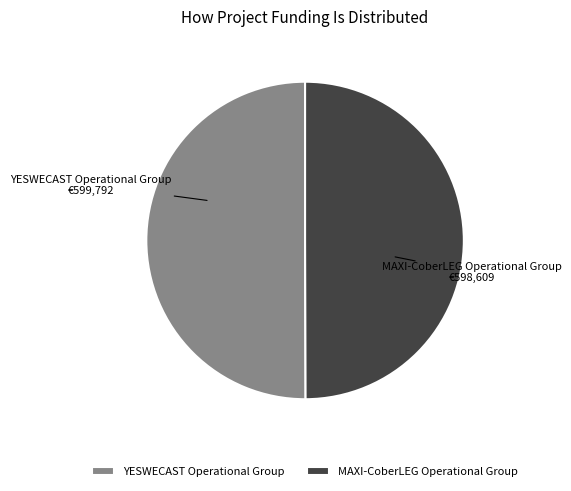

The MAXI-CoberLEG Operational Group slice represents 56% of the pie. True or false?

False